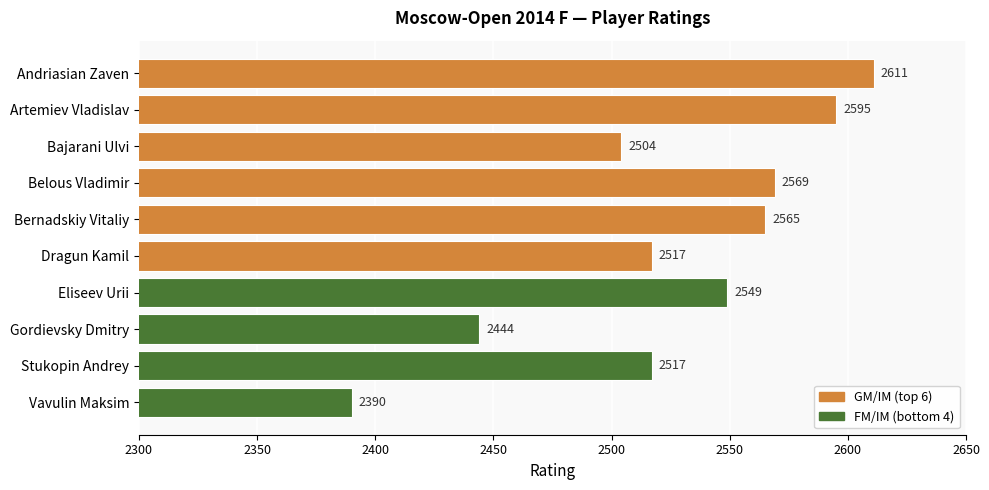

What is the label of the 9th bar from the bottom?

Artemiev Vladislav